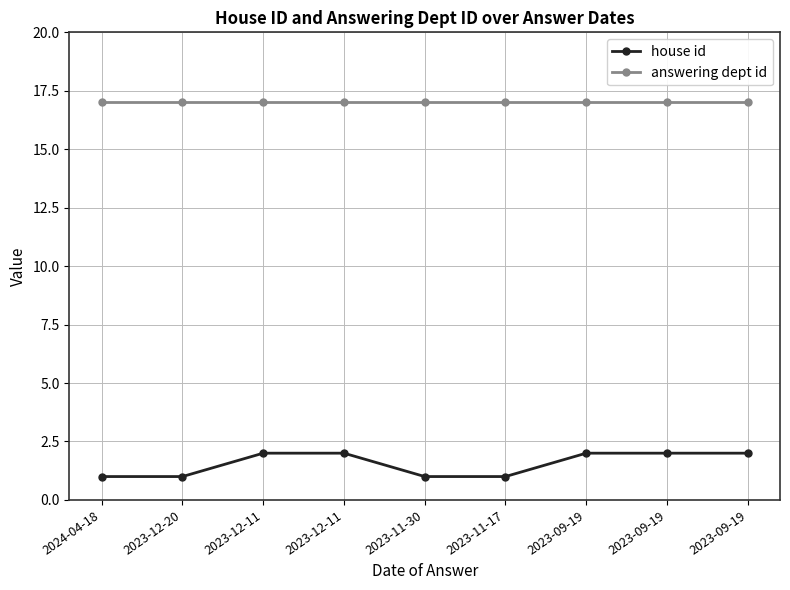

What is the sum of all house id values?

14